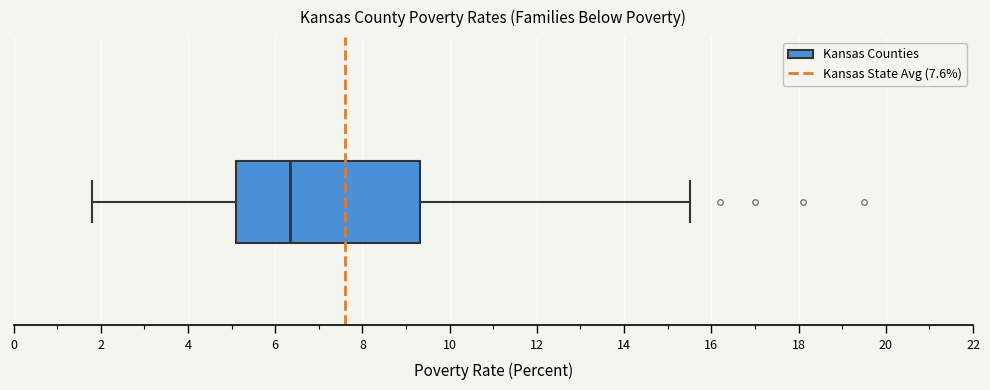

Read this box plot against the x-axis: the position of the median line, the range covered by the box, and the ends of both whiskers. The values are not printed on the chart, so give them approximately, as read against the axis.

median 6.4, box 5.2 to 9.4, whiskers 1.8 to 15.6